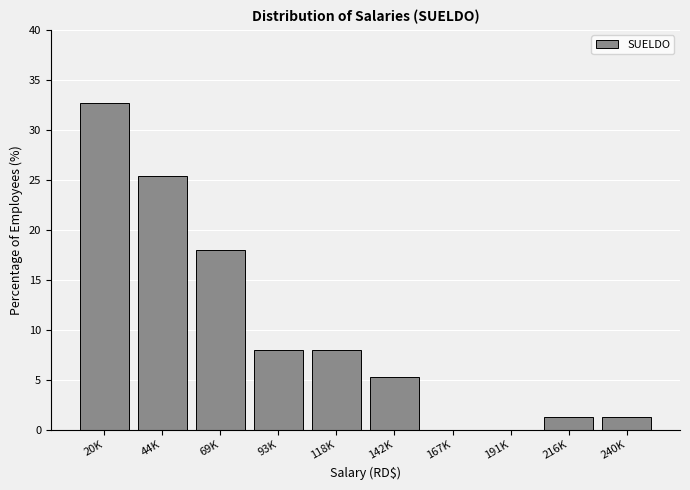

Reading right to left, list all the values displayed in this chart.

240K=1.3	216K=1.3	191K=0.0	167K=0.0	142K=5.3	118K=8.0	93K=8.0	69K=18.0	44K=25.3	20K=32.7